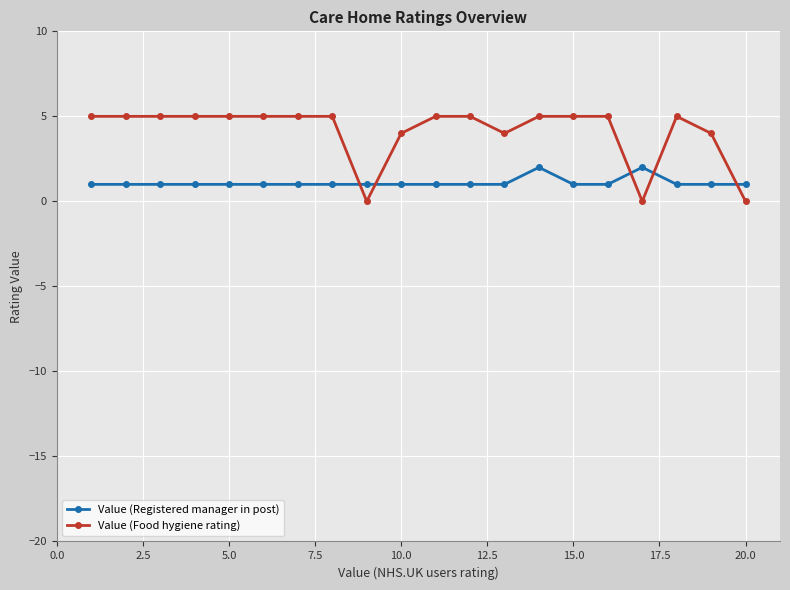

Reading right to left, what are all the values shown in this chart?

Value (Registered manager in post): 1	1	1	2	1	1	2	1	1	1	1	1	1	1	1	1	1	1	1	1
Value (Food hygiene rating): 0	4	5	0	5	5	5	4	5	5	4	0	5	5	5	5	5	5	5	5